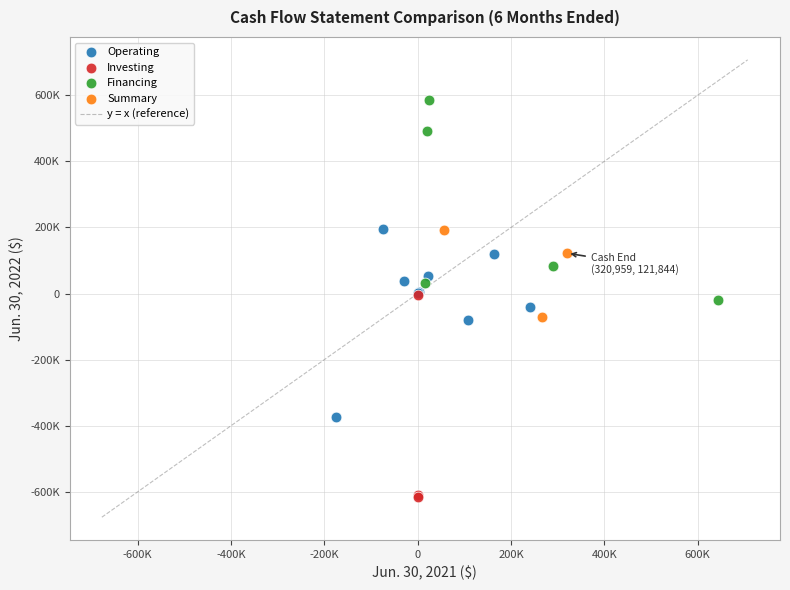

Which series contains the lowest Y value?

Investing